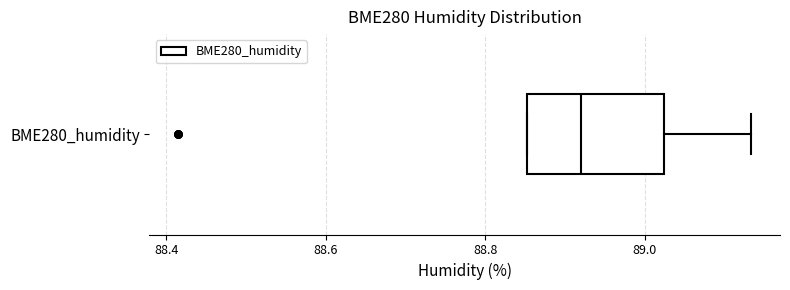

Where does the median line of the box for BME280_humidity sit on the x-axis? The values are not printed on the chart, so give them approximately, as read against the axis.

88.92